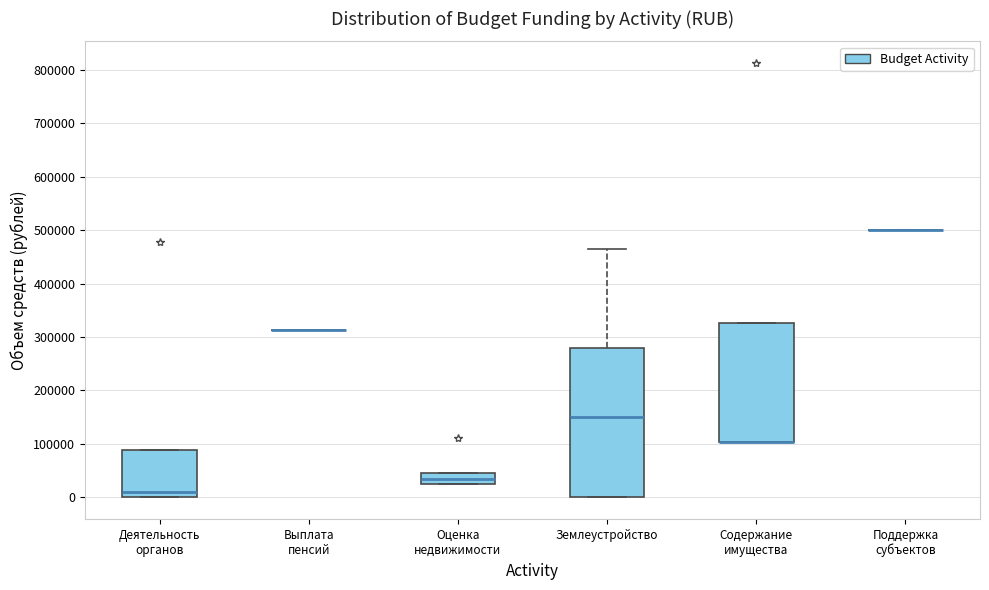

Comparing the boxes themselves (not the whiskers), which one is the tallest?

Землеустройство